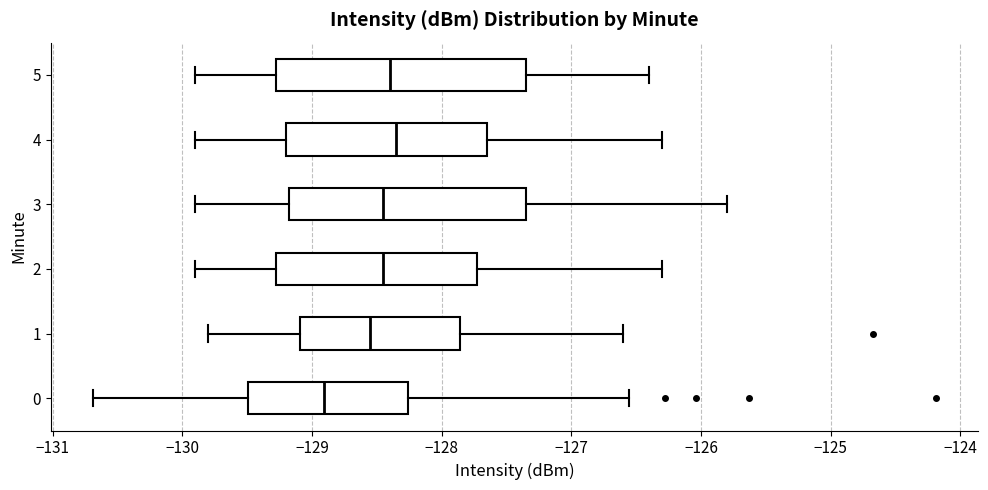

Comparing the boxes themselves (not the whiskers), which one is the widest?

5